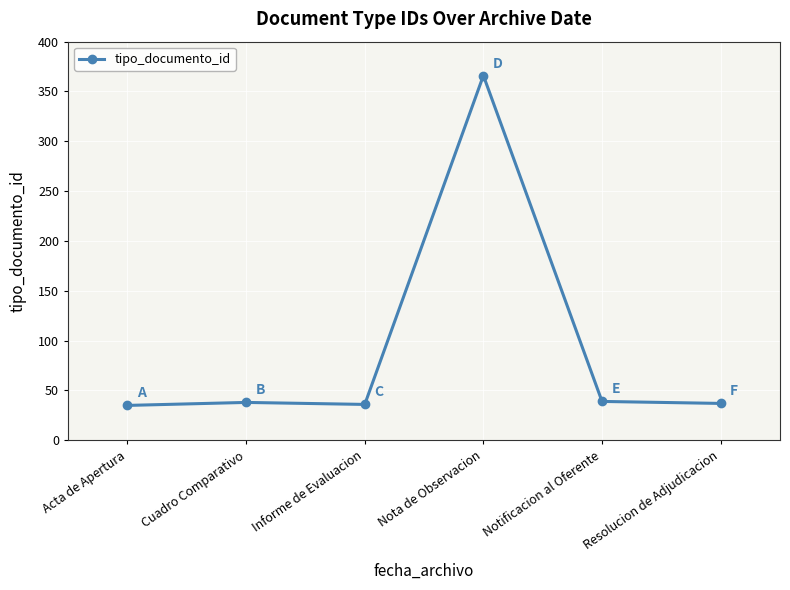

Which label corresponds to the largest value in the chart?

Nota de Observacion